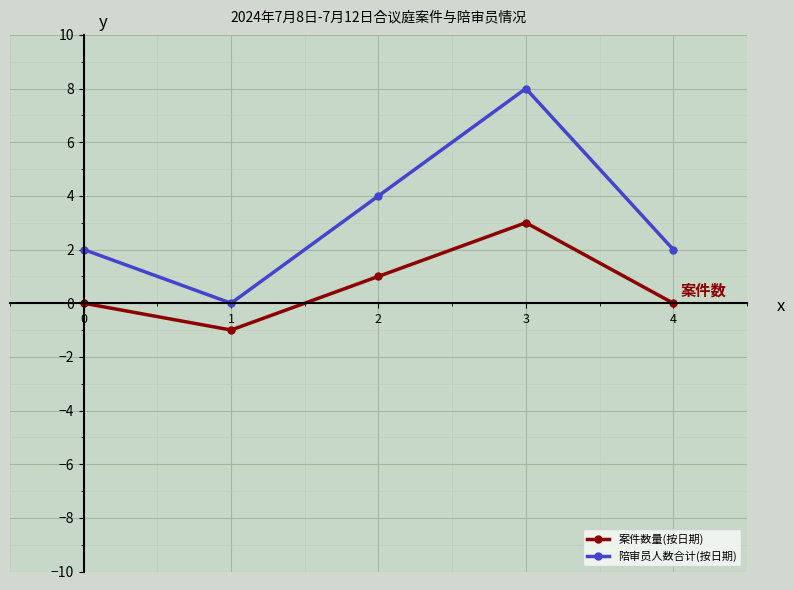

Read the 陪审员人数合计(按日期) value at 3.

8